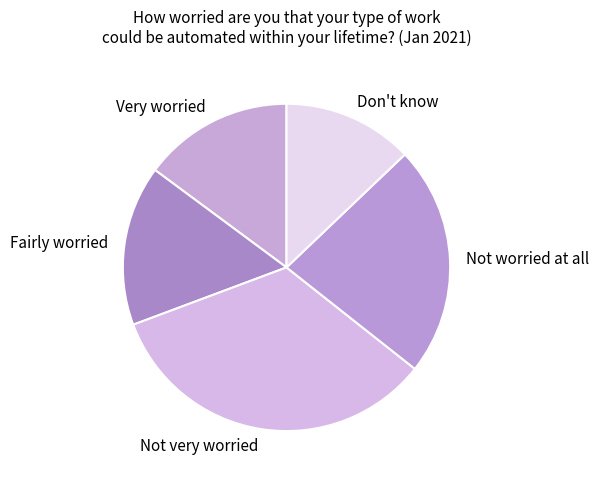

Which slice is the smallest?

Don't know